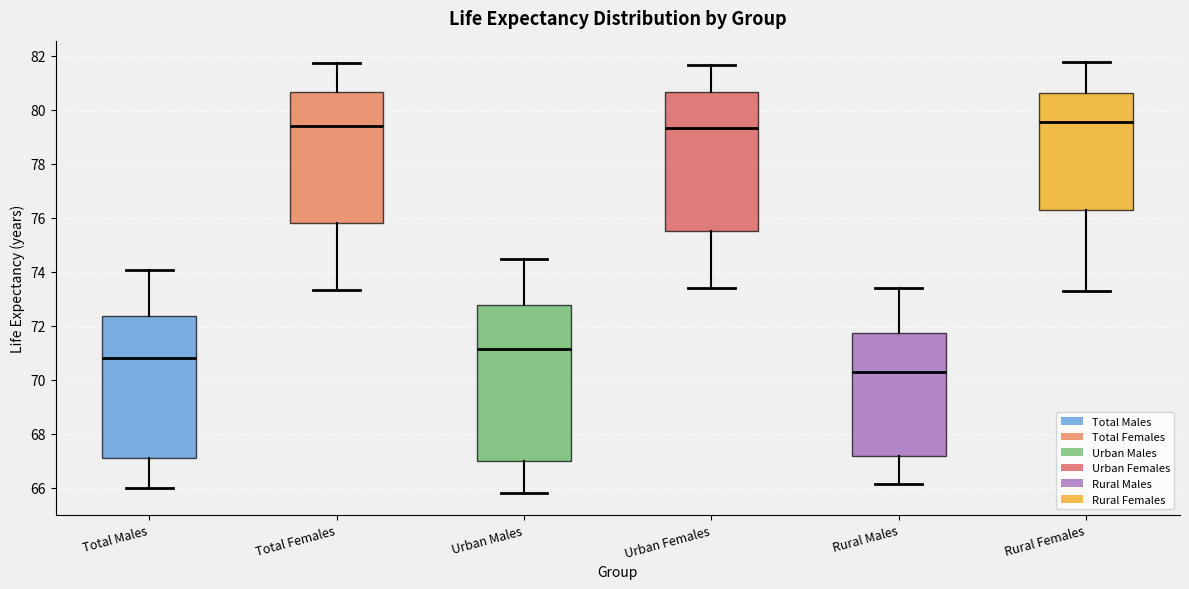

Which box's median line is the lowest?

Rural Males